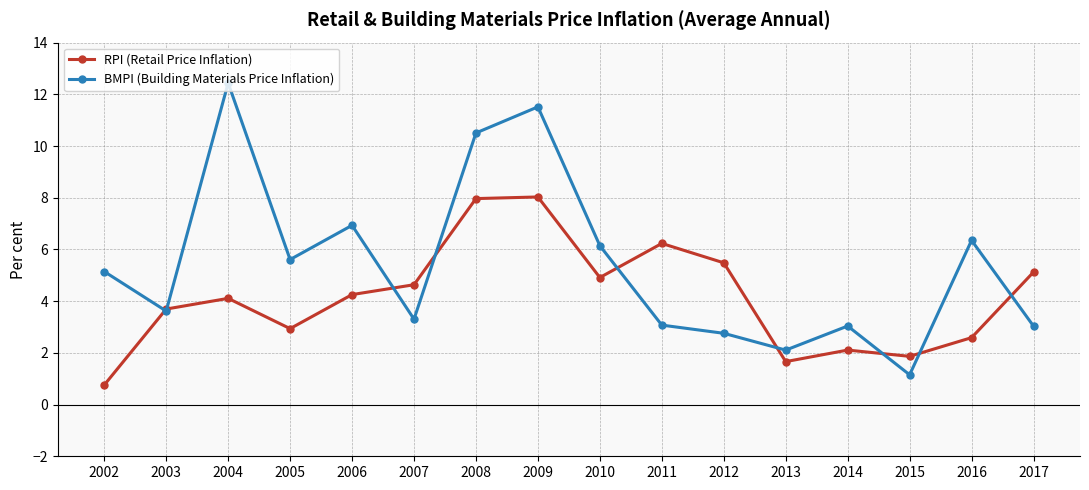

What is the total value across all series at 2009?

19.5